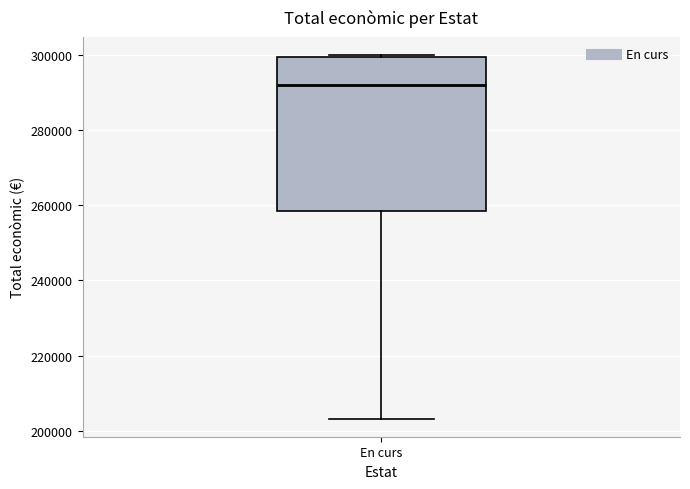

Where does the lower whisker of the box for En curs end on the y-axis? The values are not printed on the chart, so give them approximately, as read against the axis.

204000